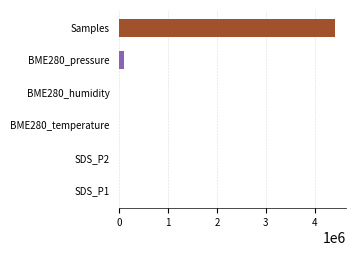

Between BME280_humidity and Samples, which is larger?

Samples